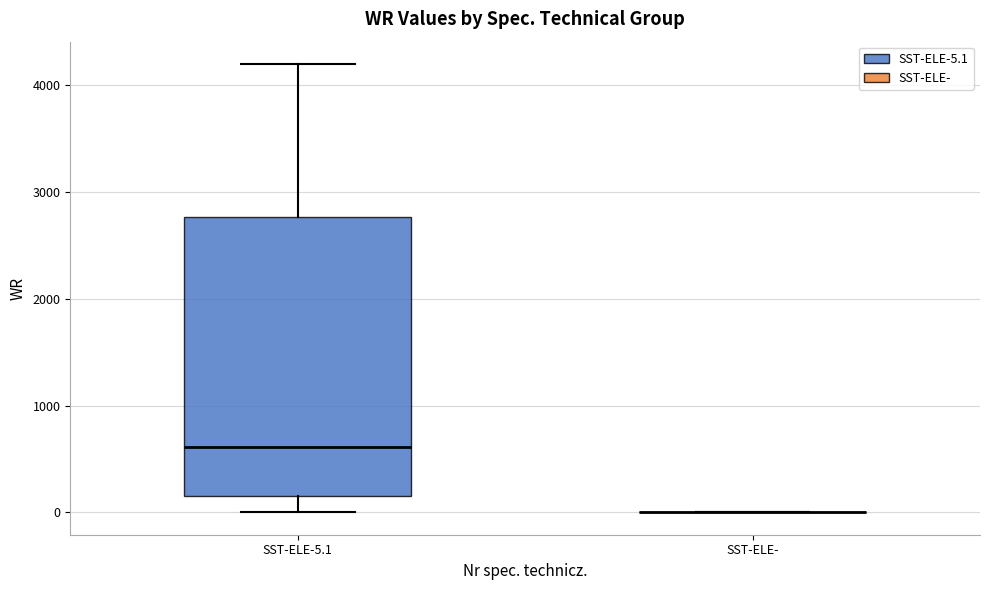

Reading left to right, read every box against the y-axis: the position of its median line, the range the box covers, and the ends of its whiskers. The values are not printed on the chart, so give them approximately, as read against the axis.

SST-ELE-5.1: median 600, box 200 to 2800, whiskers 0 to 4200
SST-ELE-: box collapsed to a line at 0, whiskers 0 to 0